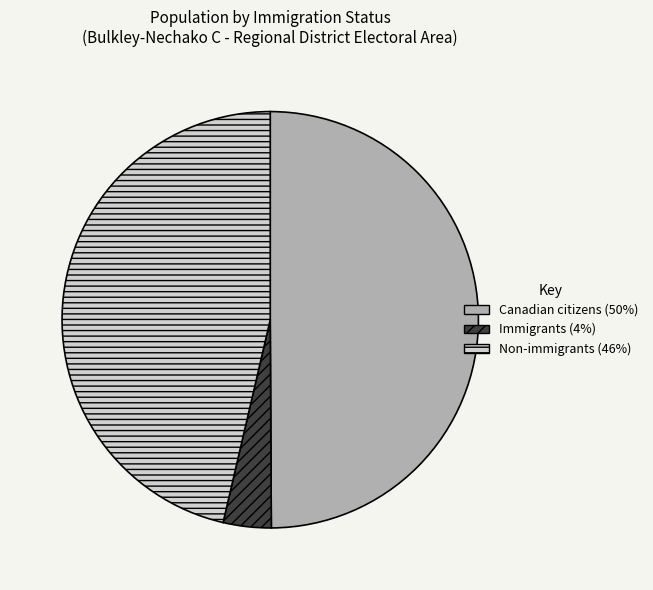

How many slices are in this pie chart?

3